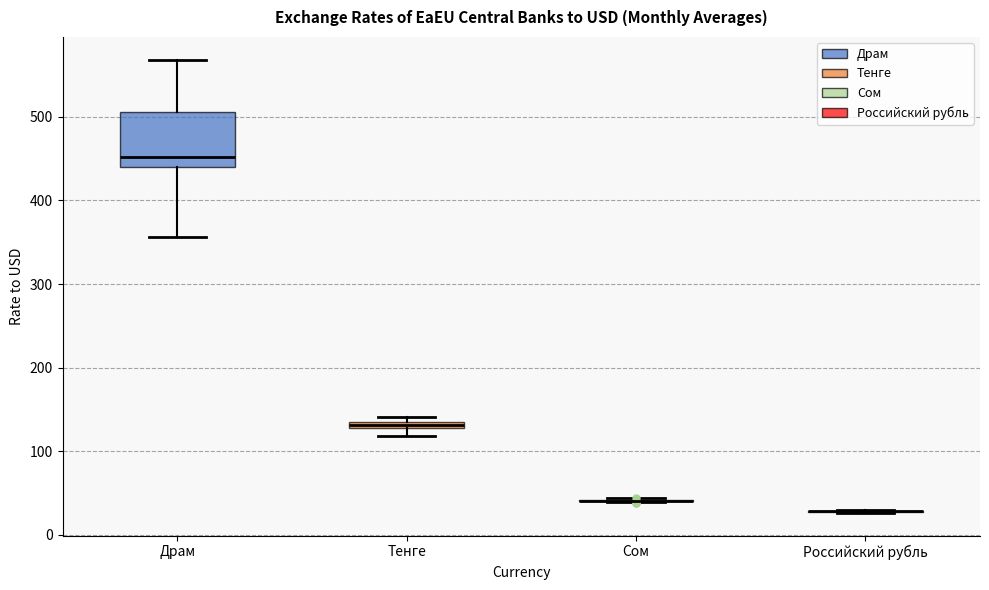

Comparing the boxes themselves (not the whiskers), which one is the tallest?

Драм